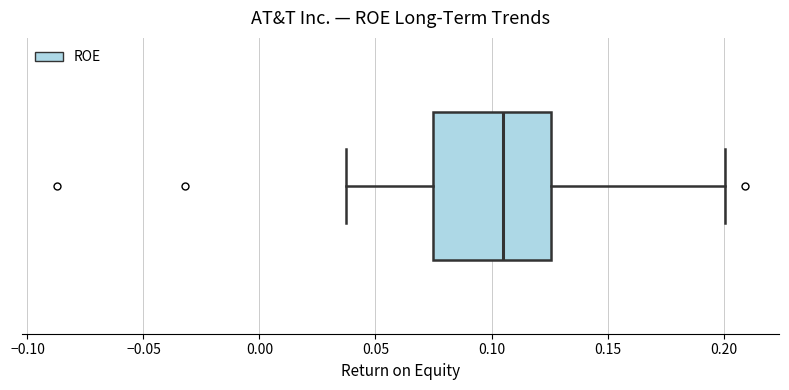

Where does the median line of the box sit on the x-axis? The values are not printed on the chart, so give them approximately, as read against the axis.

0.105